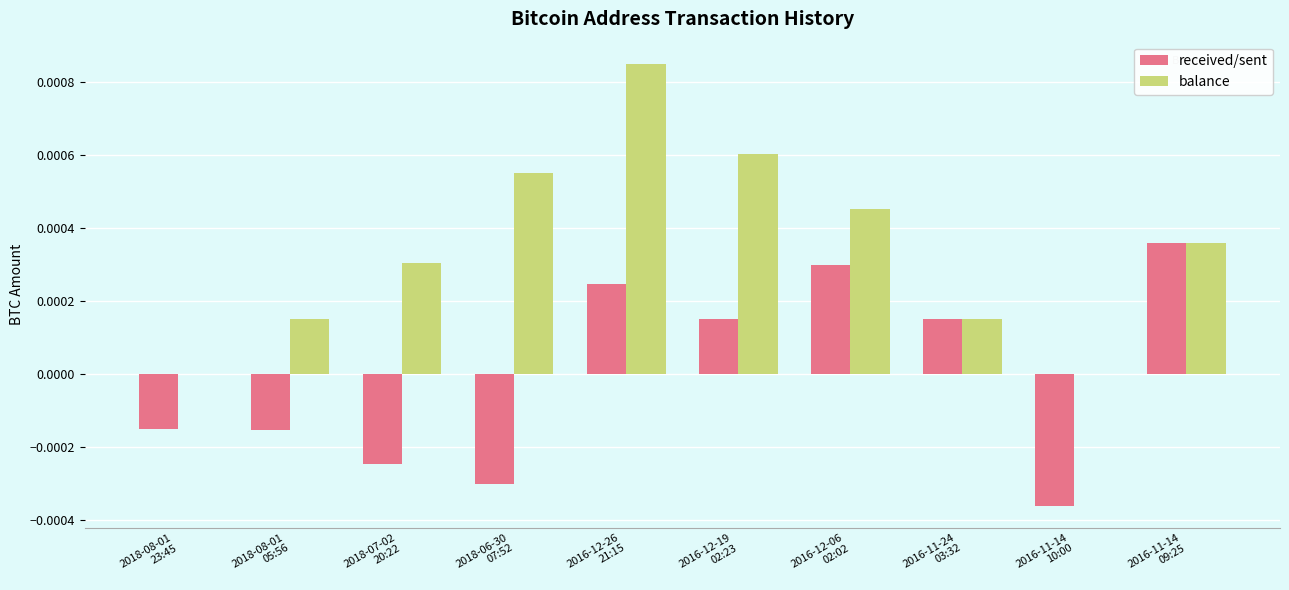

Which series has the largest total across all categories?

balance